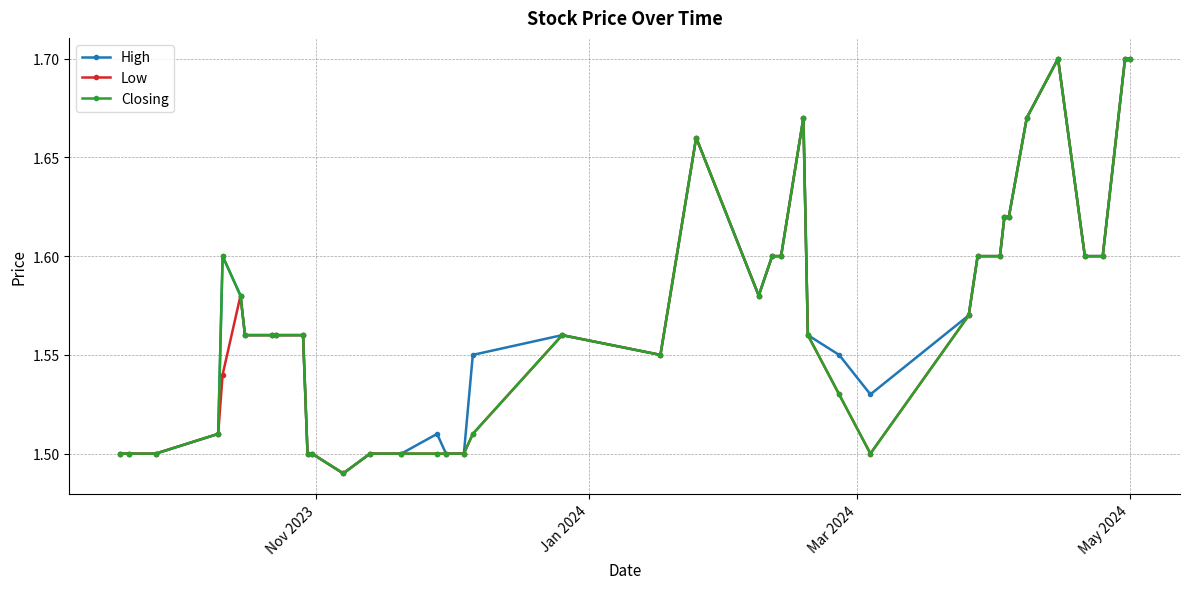

List the series in order of their overall mean, highest first.

High, Closing, Low